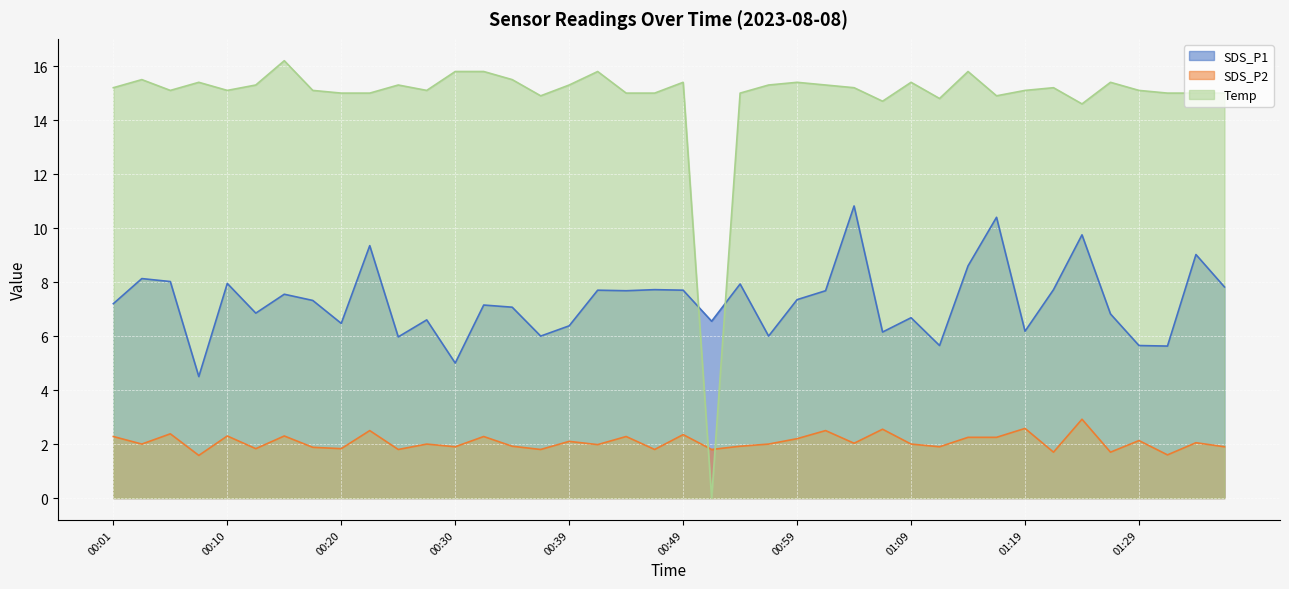

Reading left to right, list all the values displayed in this chart.

SDS_P1: 00:01=7.2	00:03=8.1	00:05=8.0	00:08=4.5	00:10=8.0	00:13=6.8	00:15=7.5	00:18=7.3	00:20=6.5	00:22=9.3	00:25=6.0	00:27=6.6	00:30=5.0	00:32=7.2	00:35=7.1	00:37=6.0	00:39=6.4	00:42=7.7	00:44=7.7	00:47=7.7	00:49=7.7	00:52=6.5	00:54=7.9	00:56=6.0	00:59=7.3	01:01=7.7	01:04=10.8	01:07=6.2	01:09=6.7	01:12=5.7	01:14=8.6	01:17=10.4	01:19=6.2	01:22=7.7	01:24=9.8	01:27=6.8	01:29=5.7	01:31=5.6	01:34=9.0	01:37=7.8
SDS_P2: 00:01=2.3	00:03=2.0	00:05=2.4	00:08=1.6	00:10=2.3	00:13=1.8	00:15=2.3	00:18=1.9	00:20=1.8	00:22=2.5	00:25=1.8	00:27=2.0	00:30=1.9	00:32=2.3	00:35=1.9	00:37=1.8	00:39=2.1	00:42=2.0	00:44=2.3	00:47=1.8	00:49=2.4	00:52=1.8	00:54=1.9	00:56=2.0	00:59=2.2	01:01=2.5	01:04=2.0	01:07=2.5	01:09=2.0	01:12=1.9	01:14=2.2	01:17=2.2	01:19=2.6	01:22=1.7	01:24=2.9	01:27=1.7	01:29=2.1	01:31=1.6	01:34=2.0	01:37=1.9
Temp: 00:01=15.2	00:03=15.5	00:05=15.1	00:08=15.4	00:10=15.1	00:13=15.3	00:15=16.2	00:18=15.1	00:20=15.0	00:22=15.0	00:25=15.3	00:27=15.1	00:30=15.8	00:32=15.8	00:35=15.5	00:37=14.9	00:39=15.3	00:42=15.8	00:44=15.0	00:47=15.0	00:49=15.4	00:52=0.0	00:54=15.0	00:56=15.3	00:59=15.4	01:01=15.3	01:04=15.2	01:07=14.7	01:09=15.4	01:12=14.8	01:14=15.8	01:17=14.9	01:19=15.1	01:22=15.2	01:24=14.6	01:27=15.4	01:29=15.1	01:31=15.0	01:34=15.0	01:37=15.0